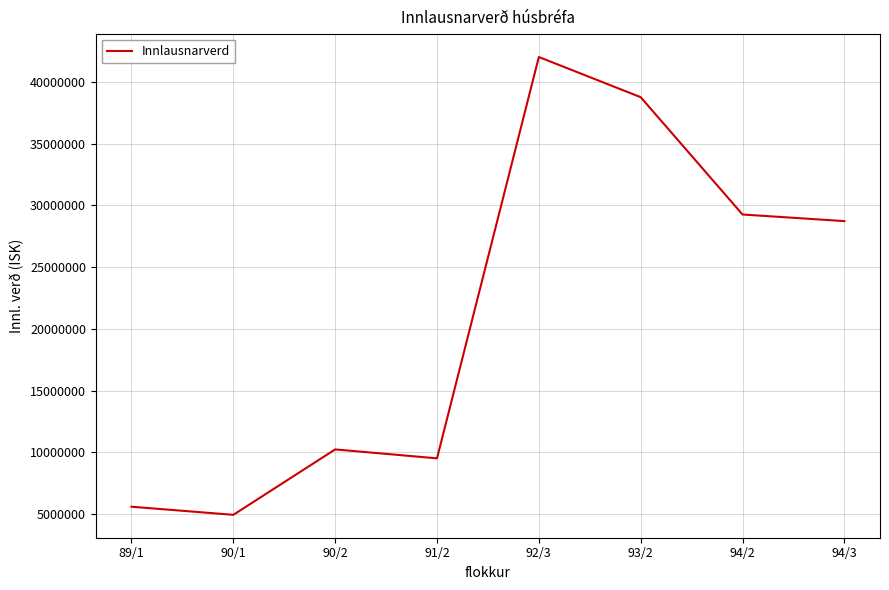

The value at 93/2 is 65295881. True or false?

False